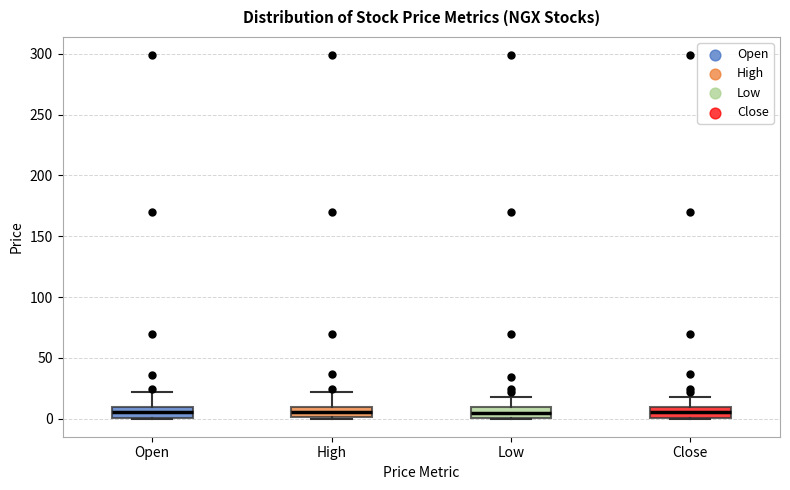

Where is the lower edge of the box for Low on the y-axis? The values are not printed on the chart, so give them approximately, as read against the axis.

0